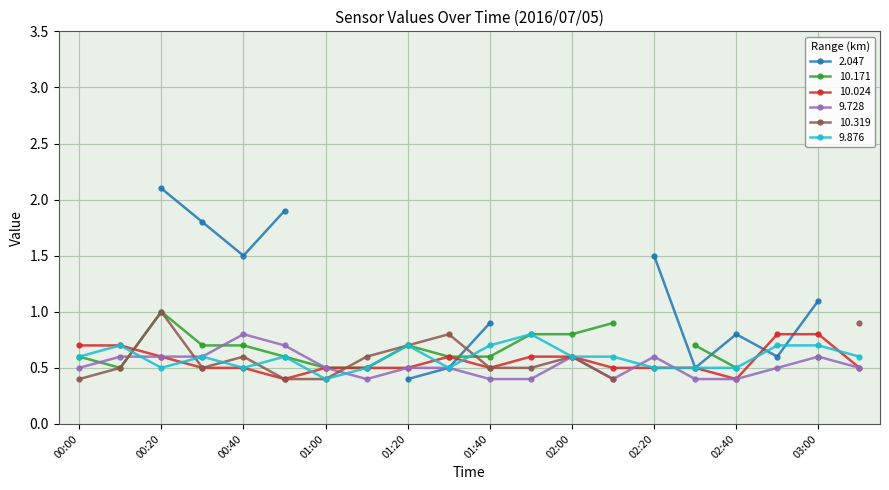

Where is the first local maximum for 9.876?

00:10